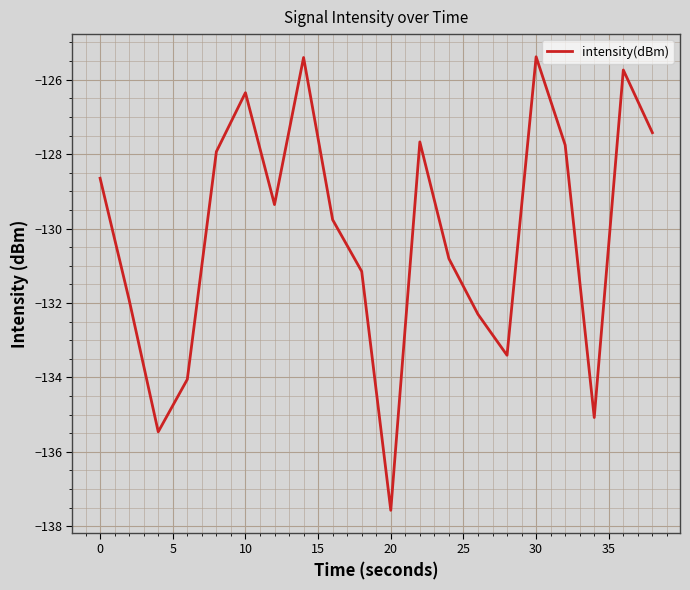

What is the minimum value shown in the chart?

-137.6